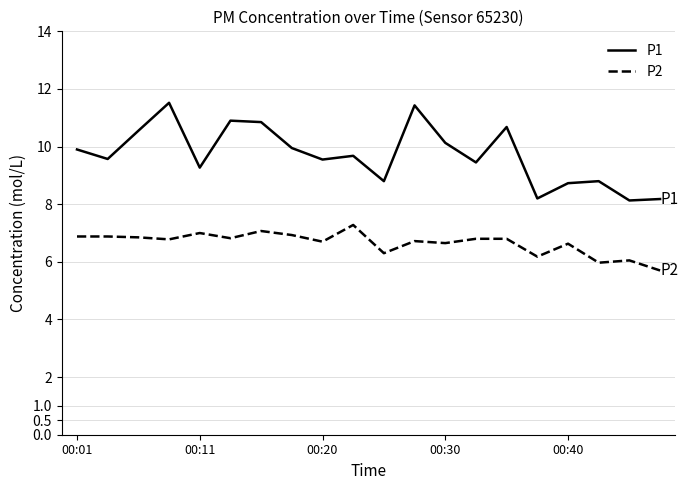

What is the lowest value of the P2 series?

5.7